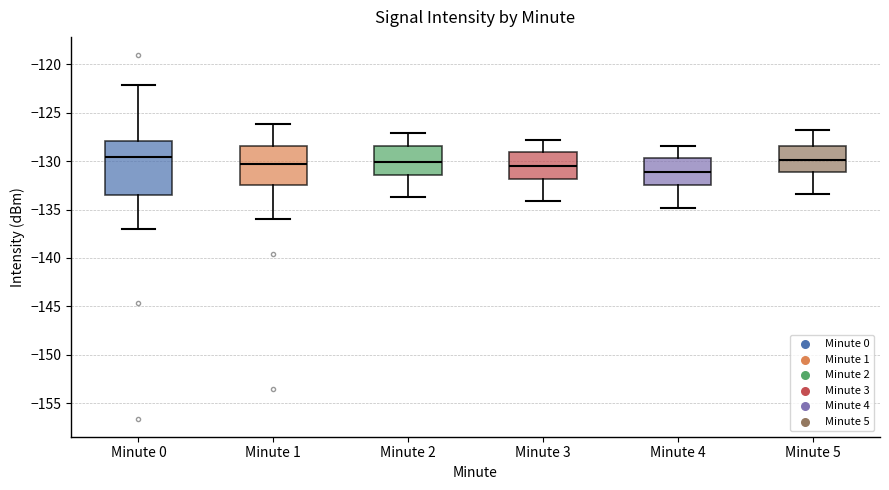

Which box is the tallest, from its lower edge to its upper edge?

Minute 0